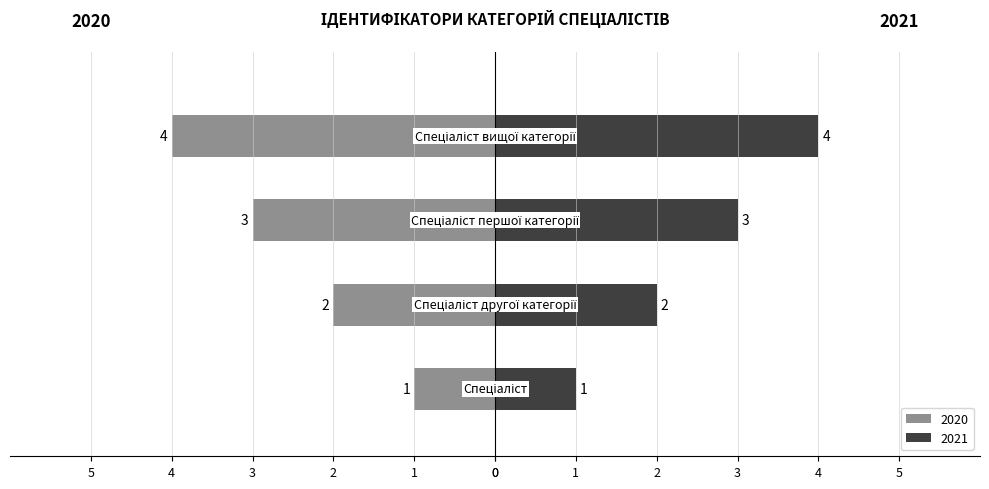

What is the value of the 3rd bar from the left?

-3